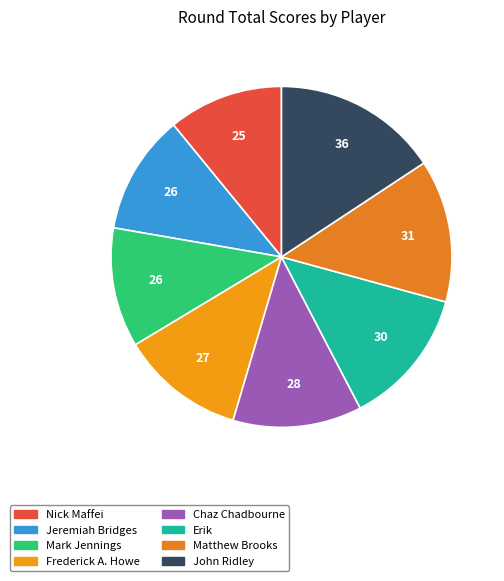

Count the number of slices in the pie.

8